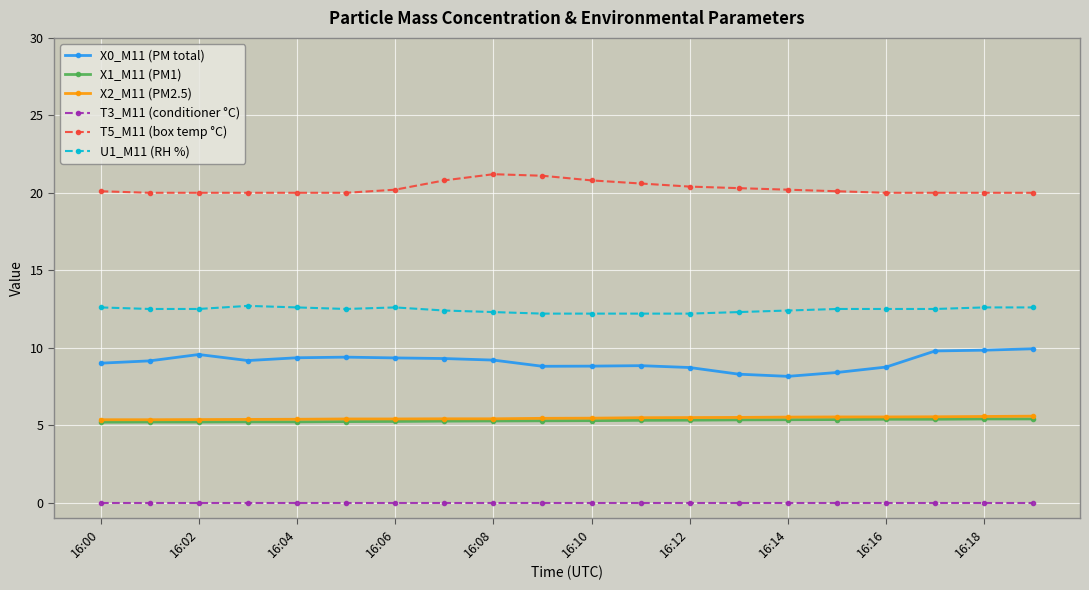

Is this an area chart (filled region under the line)?

No